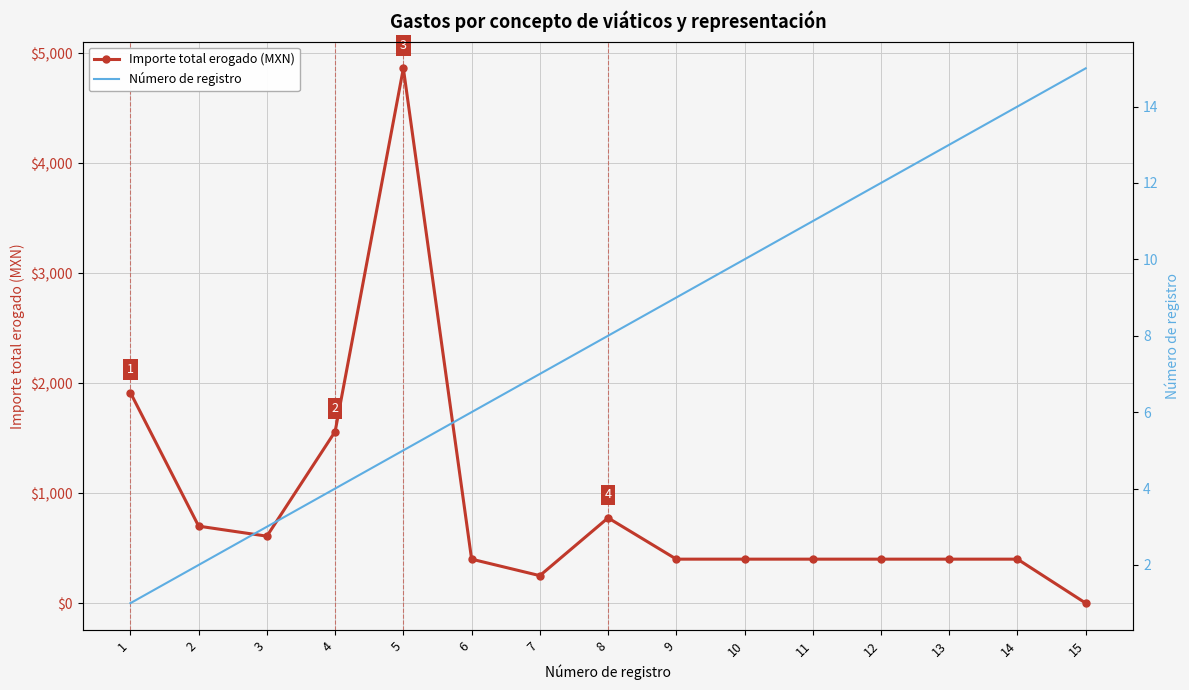

Reading right to left, list all the values displayed in this chart.

Importe total erogado (MXN): 0.0	400.0	400.0	400.0	400.0	400.0	400.0	775.3	250.0	400.0	4862.0	1560.0	609.0	700.0	1914.0
Número de registro: 15.0	14.0	13.0	12.0	11.0	10.0	9.0	8.0	7.0	6.0	5.0	4.0	3.0	2.0	1.0